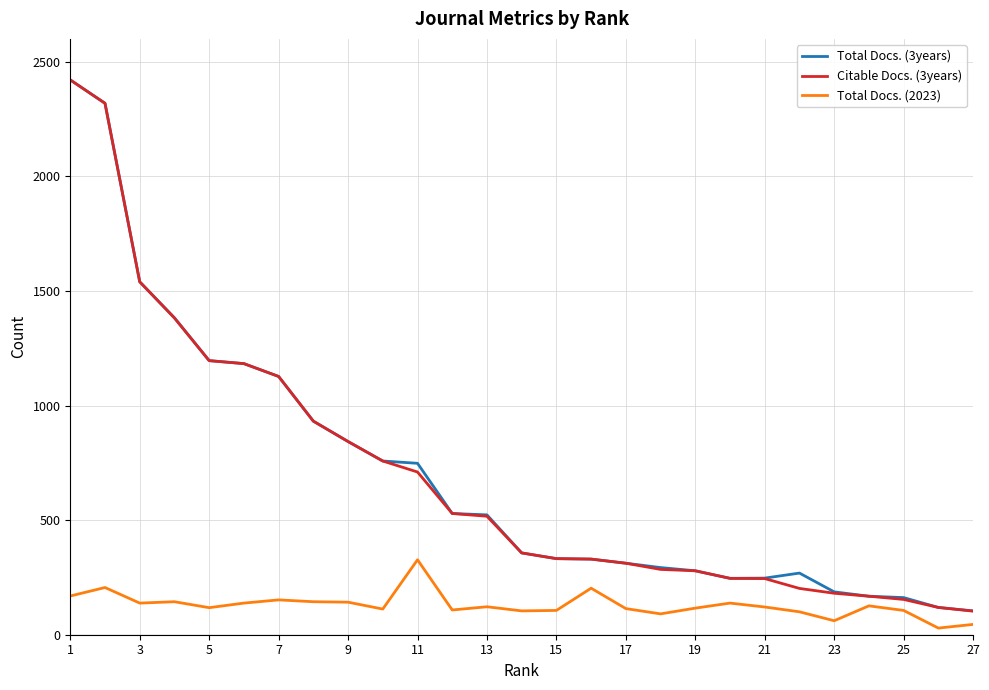

What is the maximum value for Citable Docs. (3years)?

2421